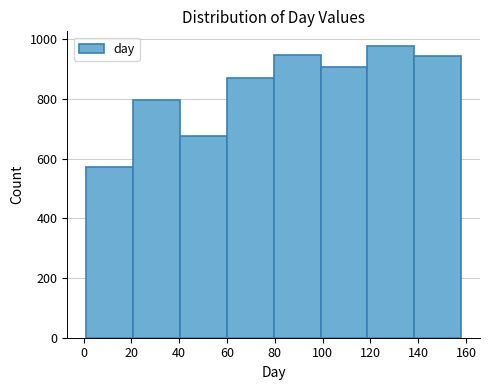

How tall is the bar that spans 80 to 100 on the x-axis? Neither the bar edges nor the heights are printed on the chart, so give them approximately, as read against the axes.

940